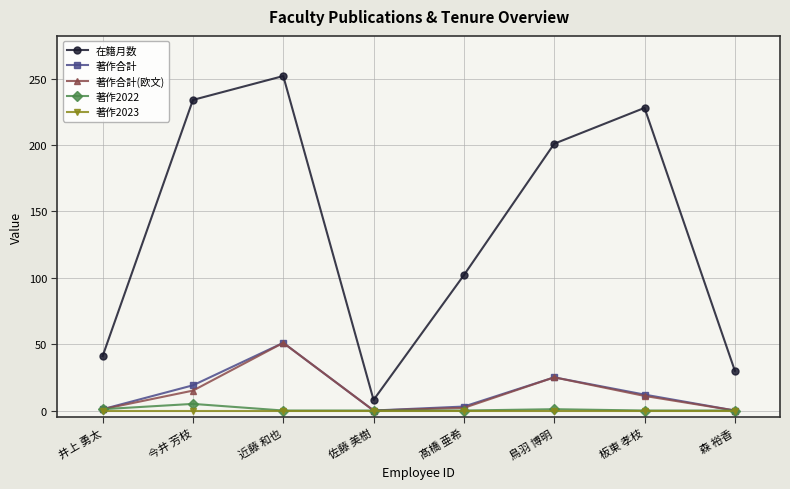

The 著作2023 series shows 0 at 佐藤 美樹. True or false?

True